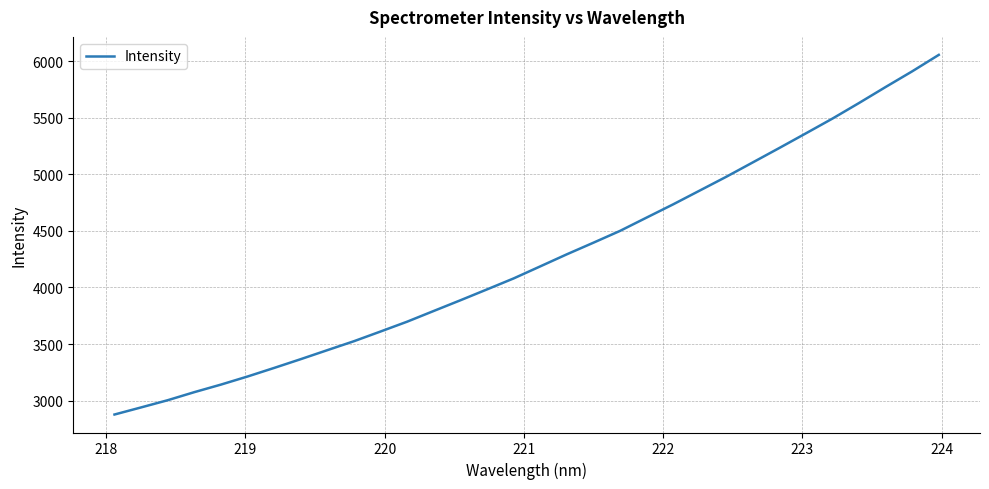

How many lines are shown in the chart?

1